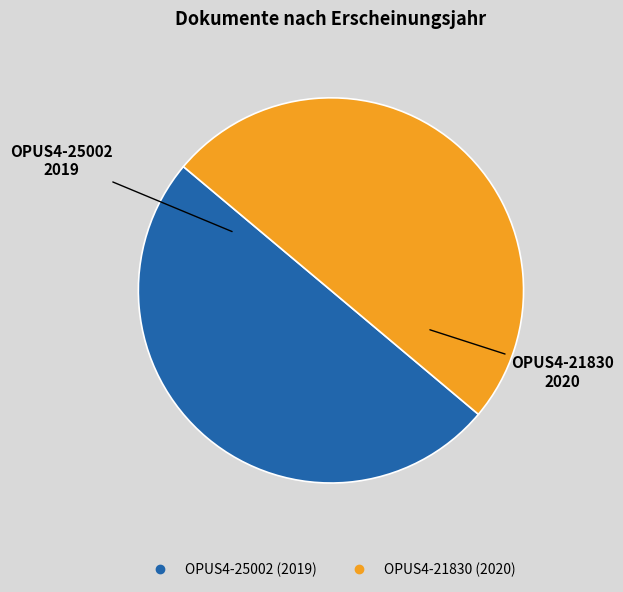

Do OPUS4-25002 and OPUS4-21830 together represent more than half of the pie?

Yes